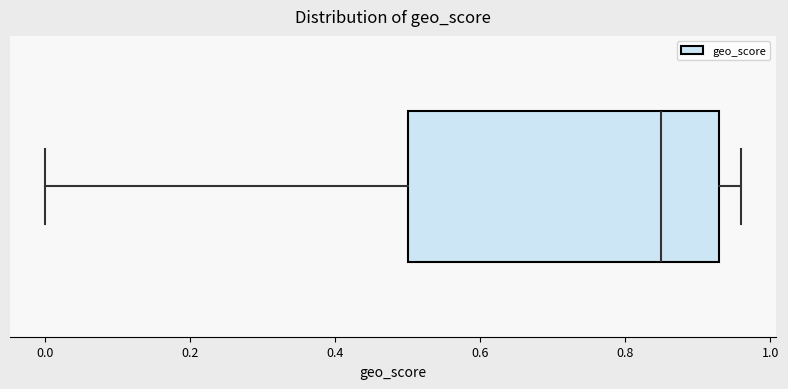

Read this box plot against the x-axis: the position of the median line, the range covered by the box, and the ends of both whiskers. The values are not printed on the chart, so give them approximately, as read against the axis.

median 0.86, box 0.50 to 0.94, whiskers 0.00 to 0.96